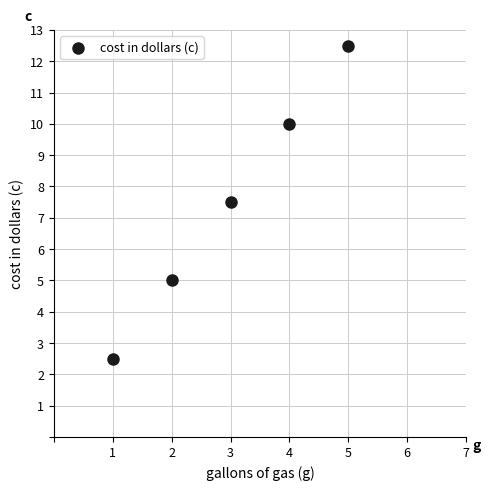

What Y value in the scatter plot is closest to 7?

7.5